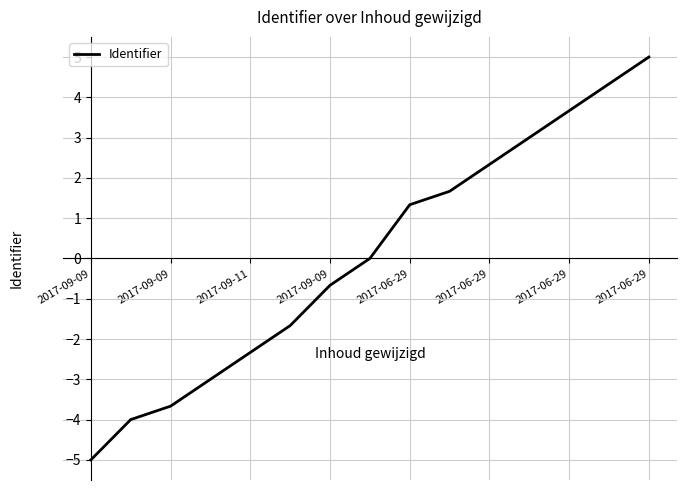

What is the greatest value displayed?

5.0